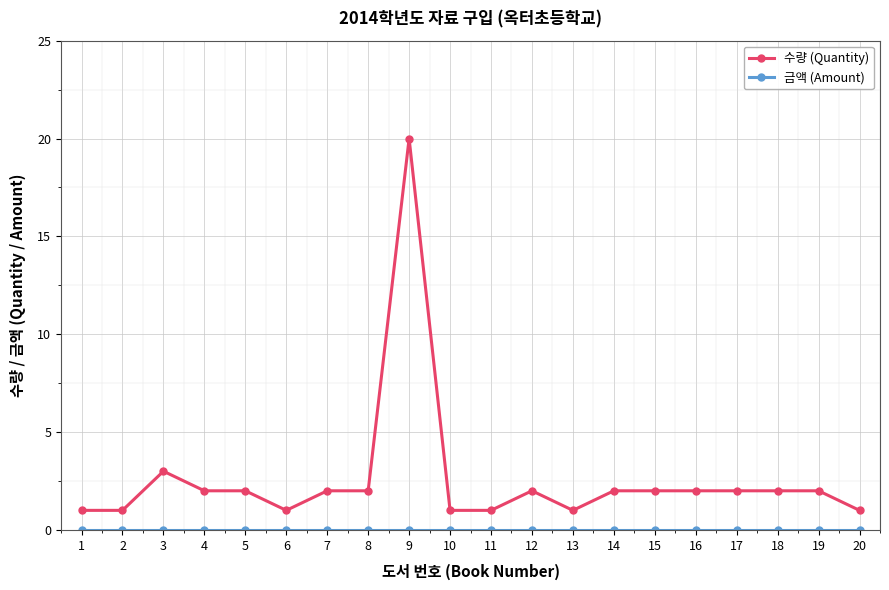

Where is the first local maximum for 수량 (Quantity)?

3